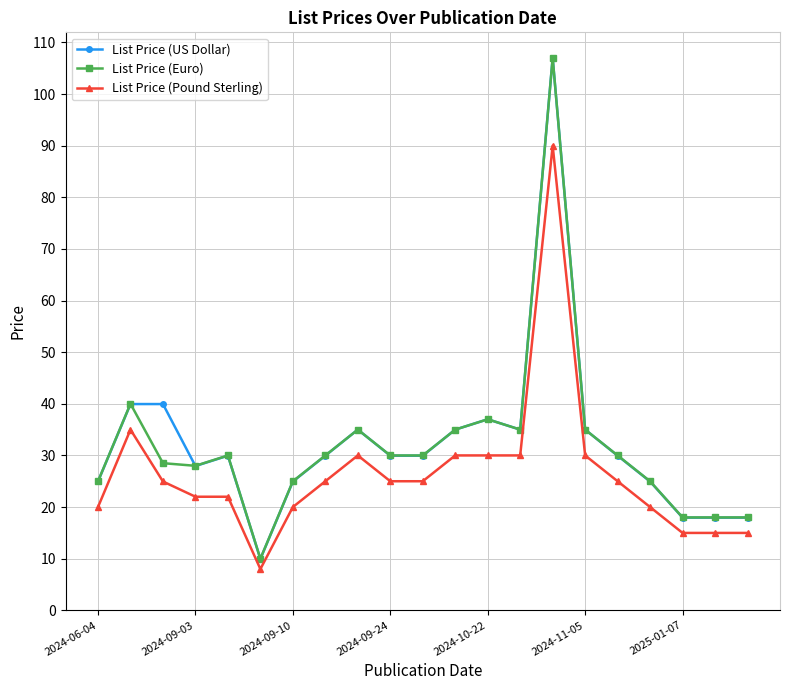

True or false: List Price (Pound Sterling) has more than 0 points higher than both neighbors.

True